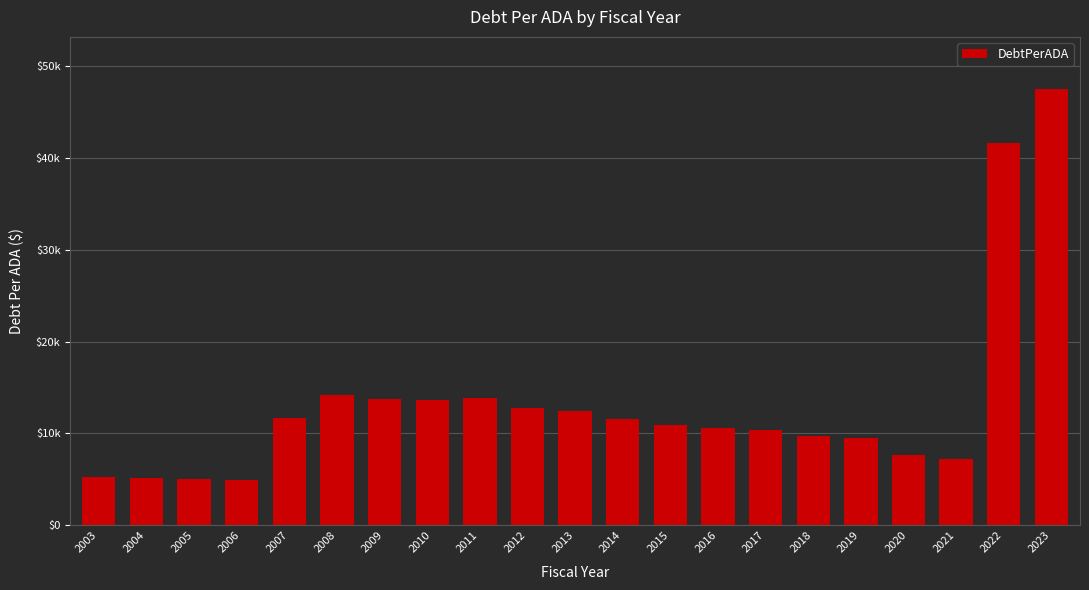

The value at 2013 is 6306.6. True or false?

False